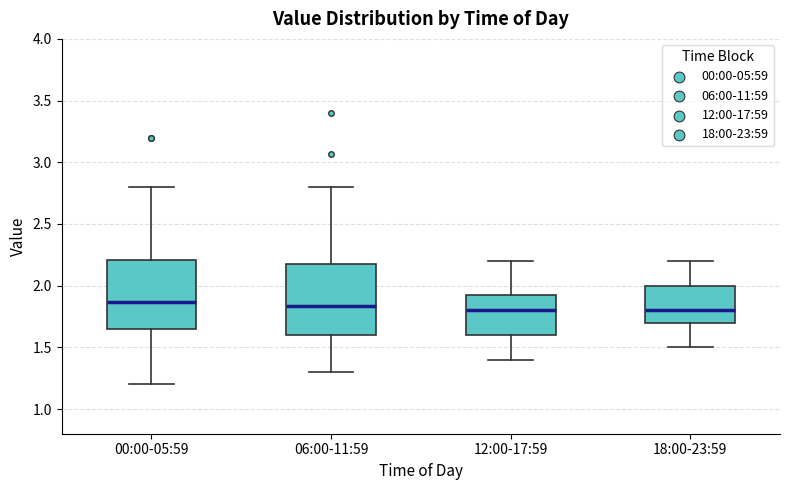

Where does the upper whisker of the box for 18:00-23:59 end on the y-axis? The values are not printed on the chart, so give them approximately, as read against the axis.

2.20